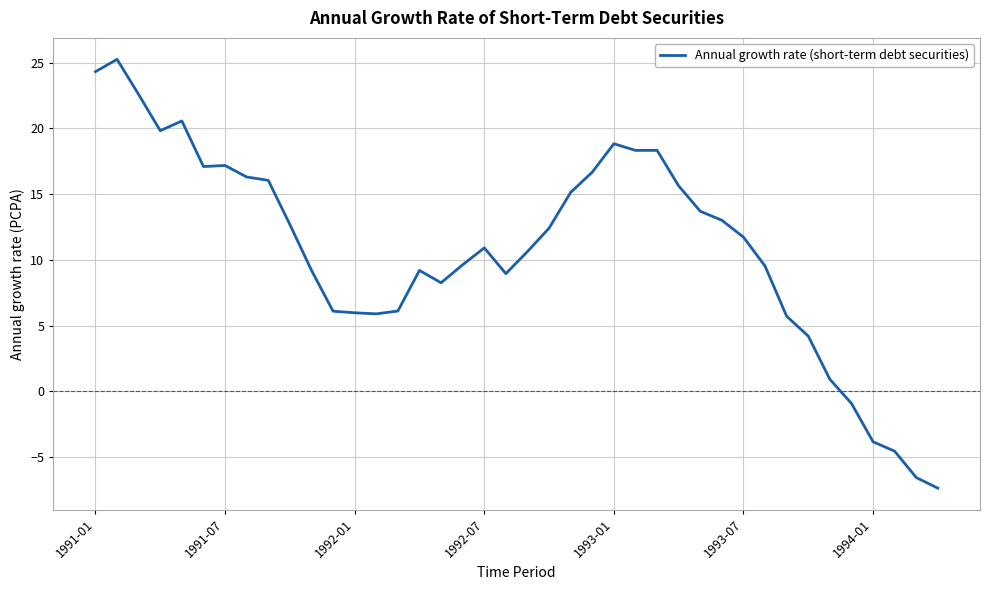

What is the greatest value displayed?

25.3